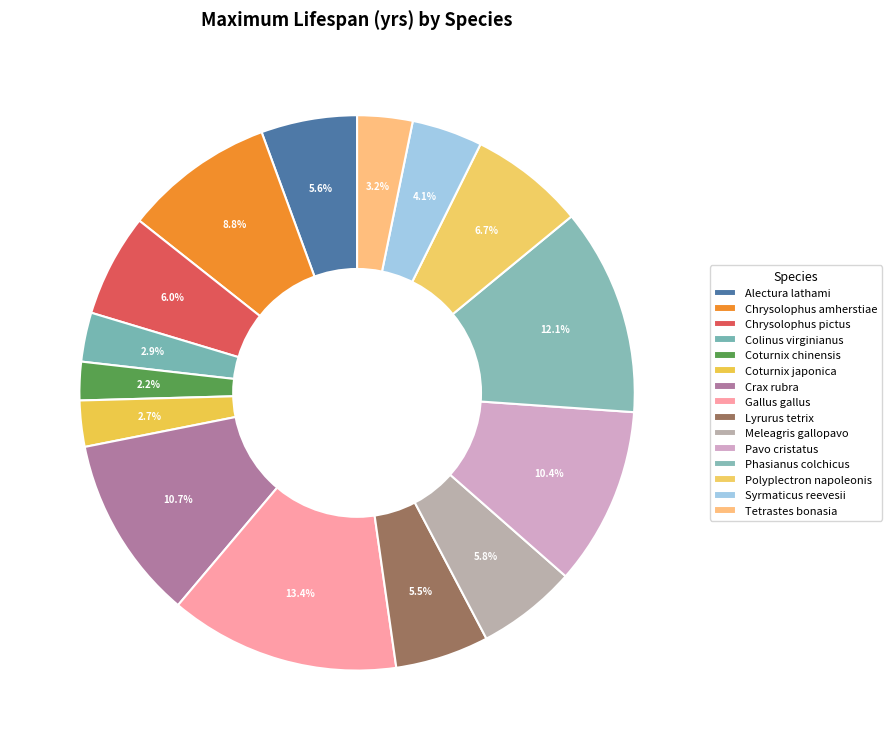

To the nearest percent, what portion does Alectura lathami represent?

6%